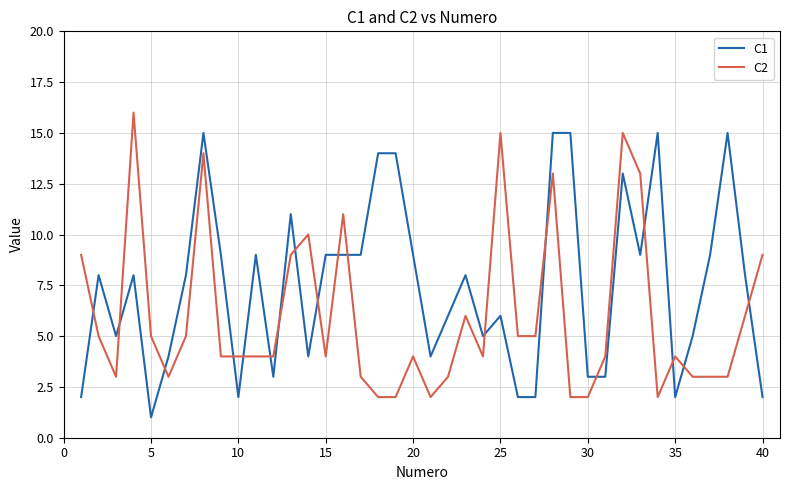

How many lines are shown in the chart?

2